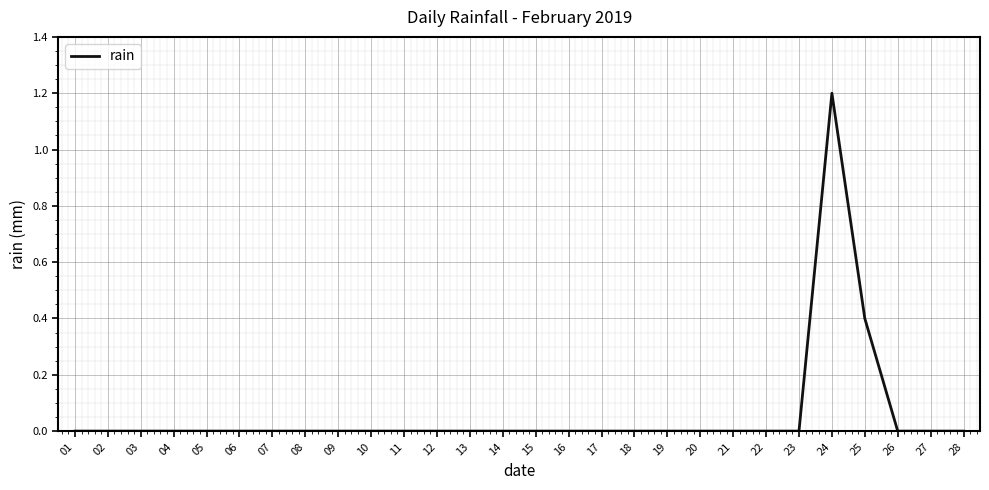

What is the sum of all values?

1.6